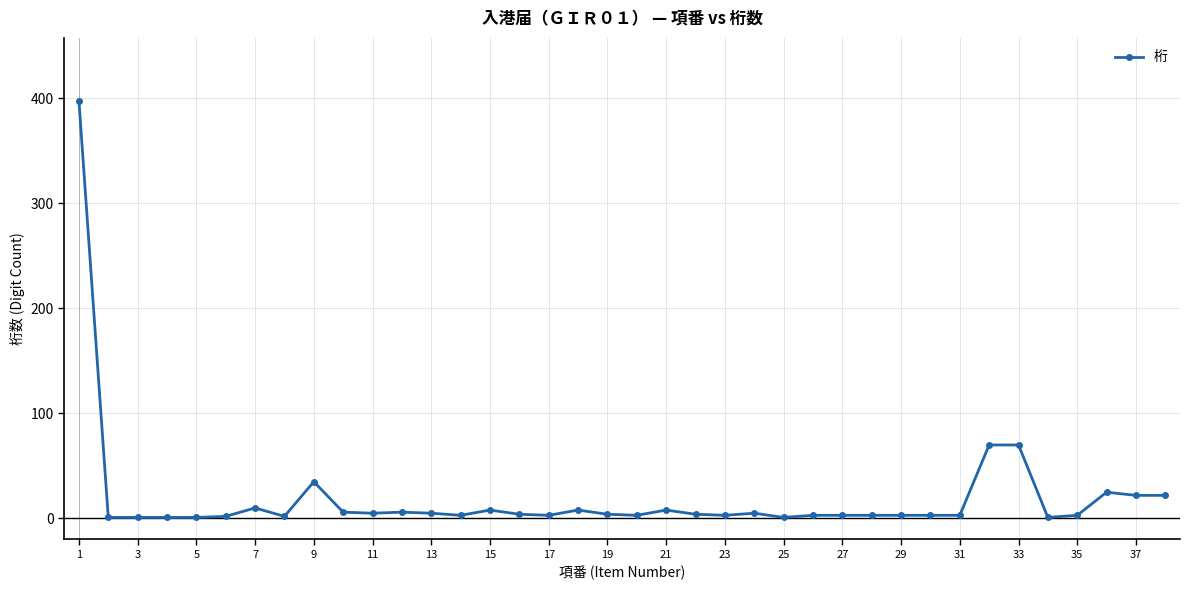

True or false: the data has more than 1 interior local peaks.

True